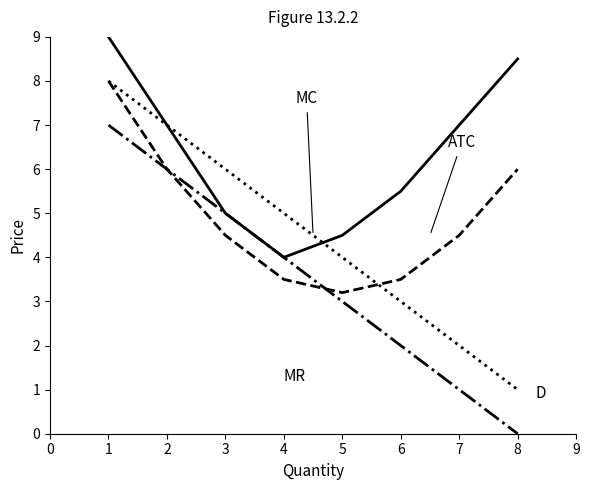

What is the total value across all series at 7?

14.5